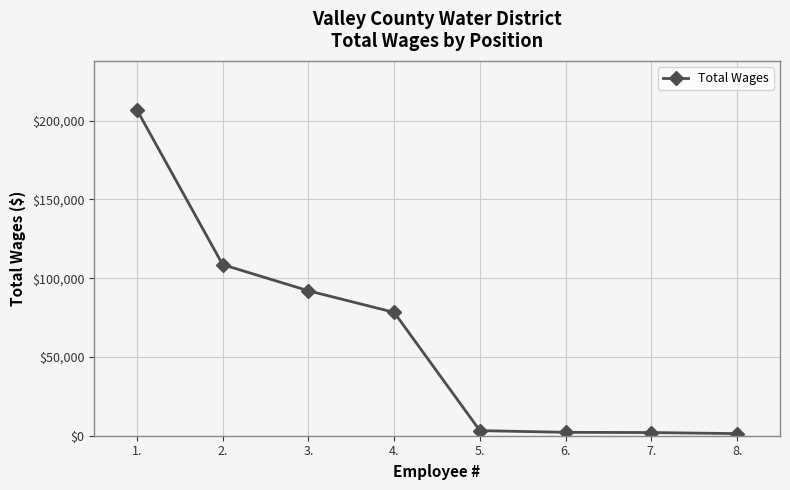

True or false: the data shows 1344 at 8..

True